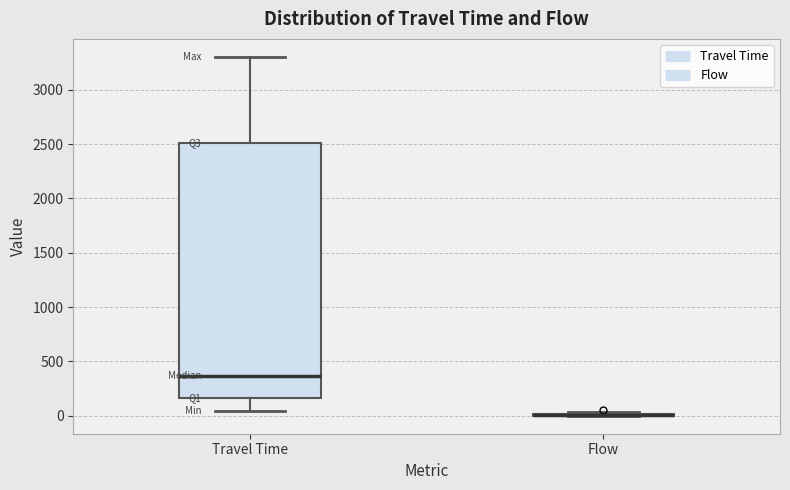

Where is the lower edge of the box for Travel Time on the y-axis? The values are not printed on the chart, so give them approximately, as read against the axis.

150